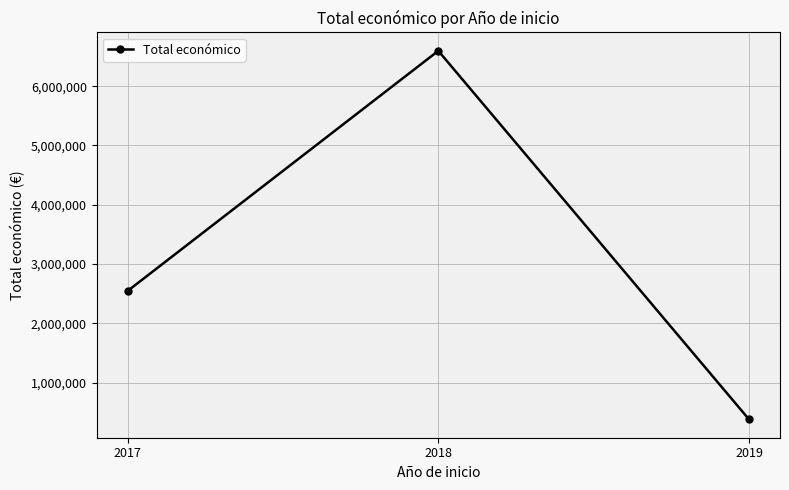

The chart shows a value of 9860534 at 2018. True or false?

False